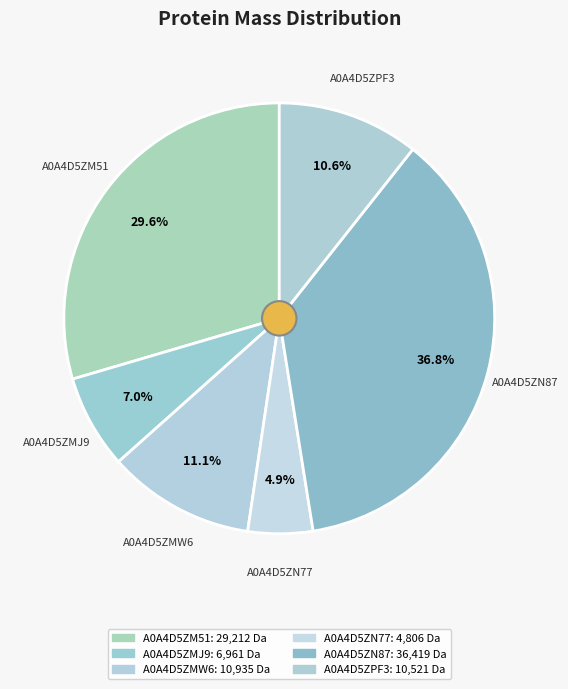

How many slices are in this pie chart?

6